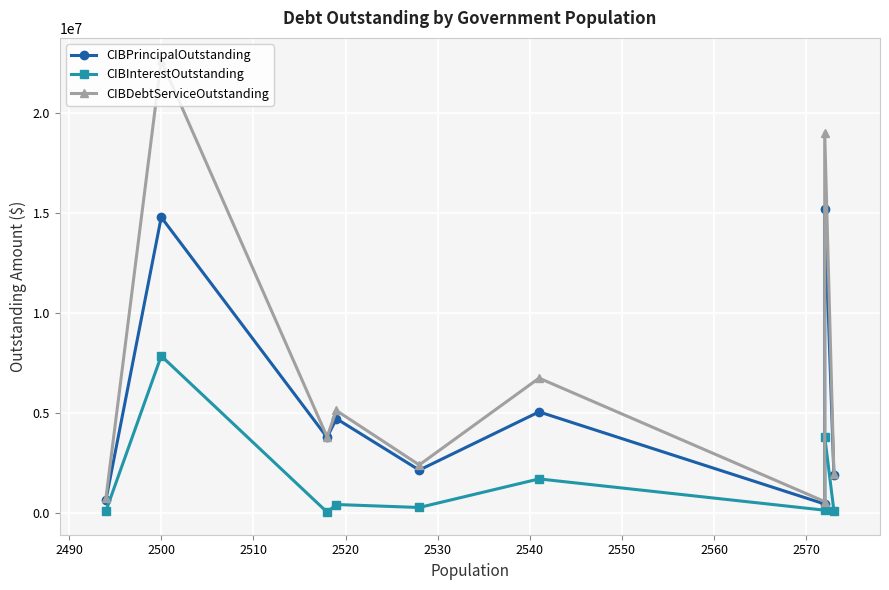

At how many categories does at least one series exceed 21927758?

1